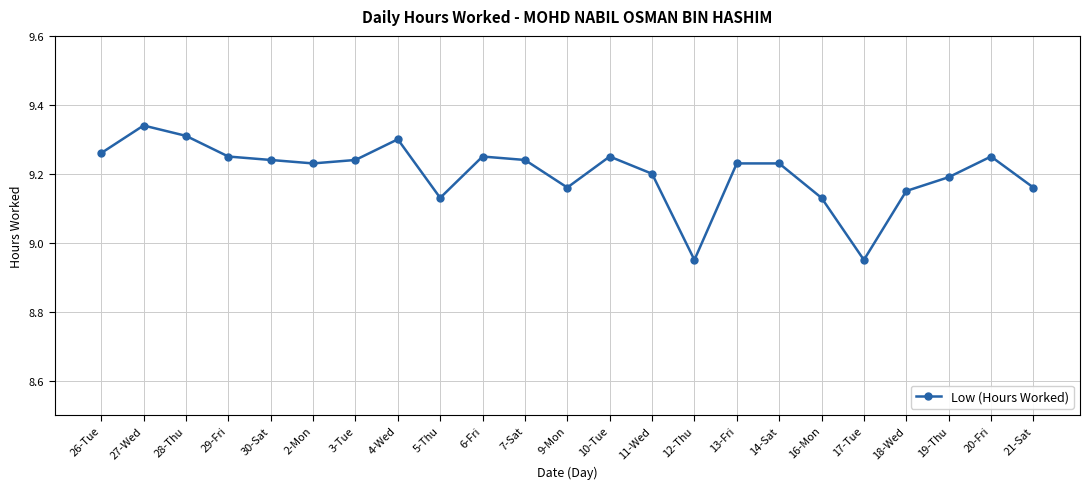

How many data points does each series have?

23